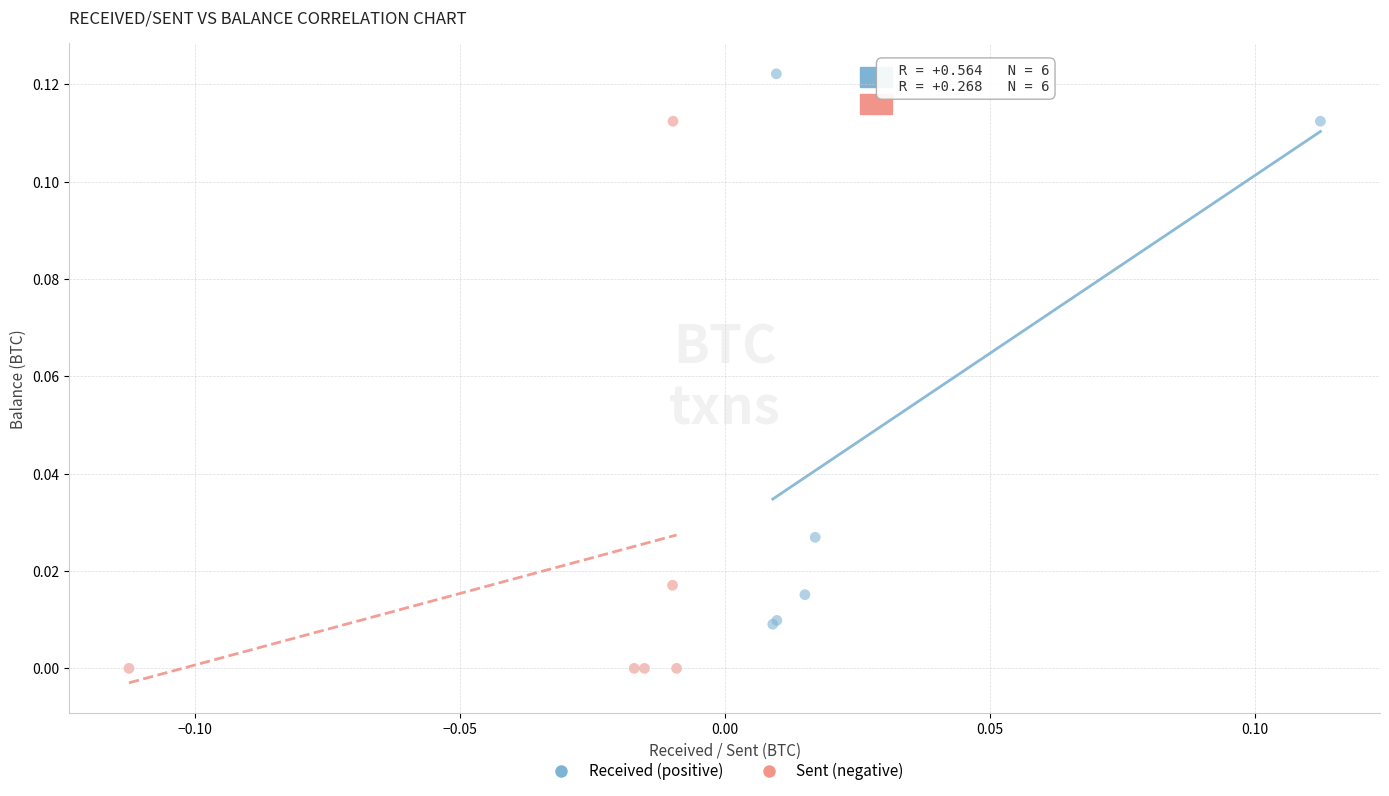

Which series reaches the maximum Y coordinate?

Received (positive)